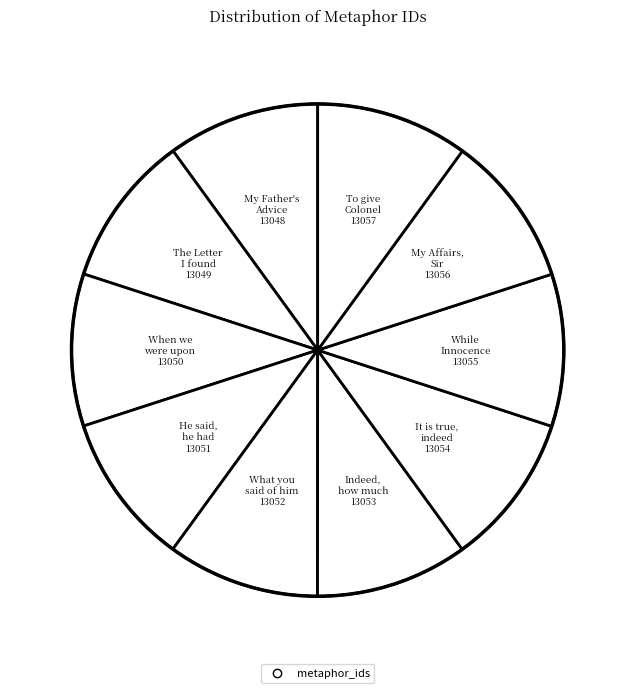

How many segments does this pie chart have?

10